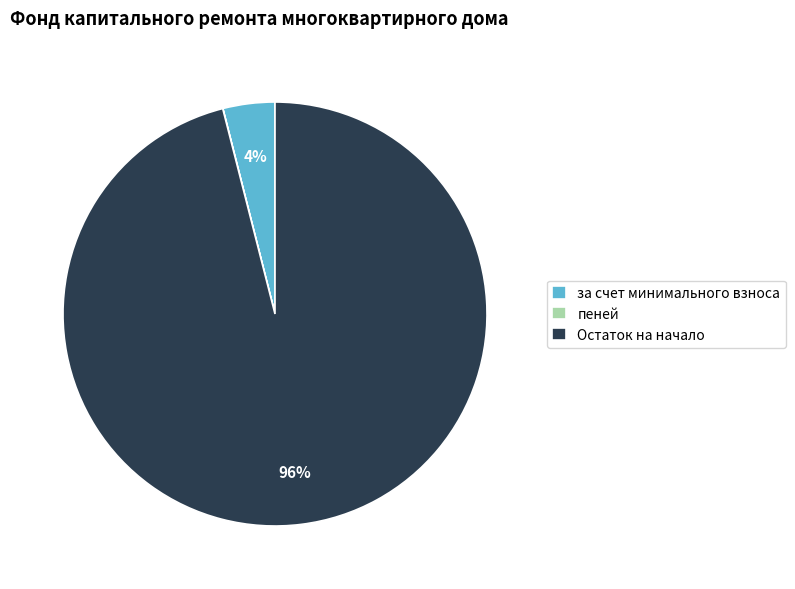

Which category has the biggest portion of the pie?

Остаток на начало